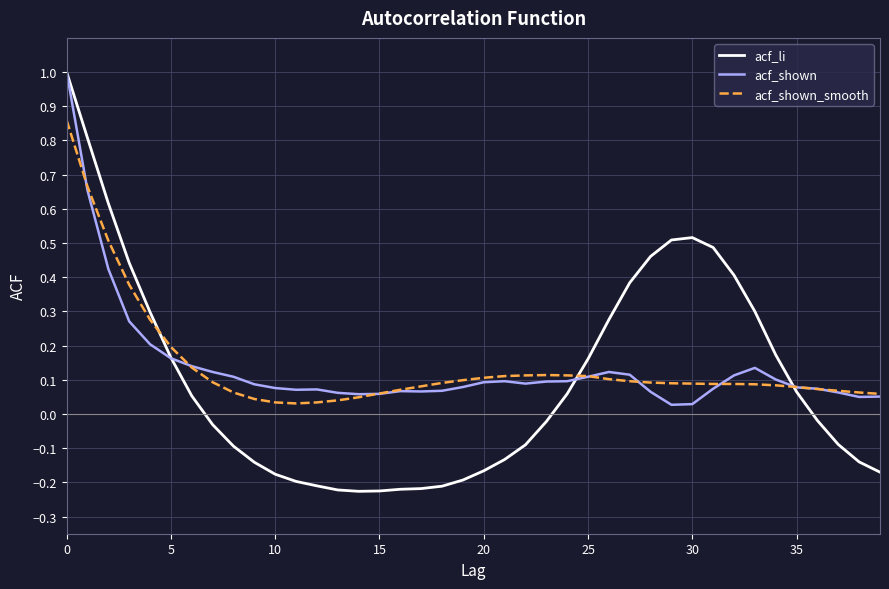

What is the maximum value shown in the chart?

1.0